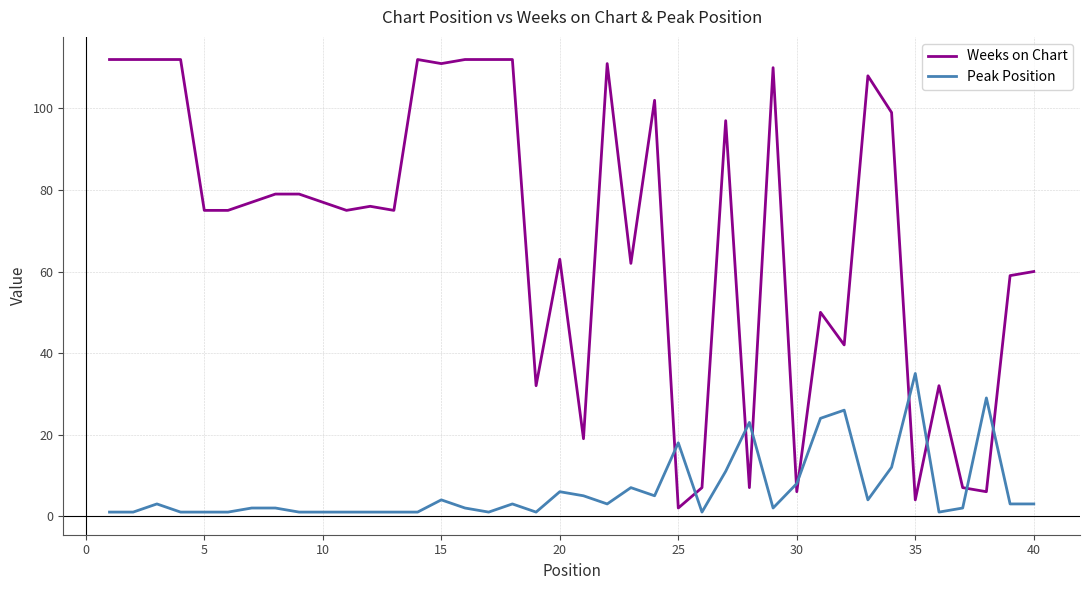

True or false: Peak Position and Weeks on Chart intersect in this chart.

True